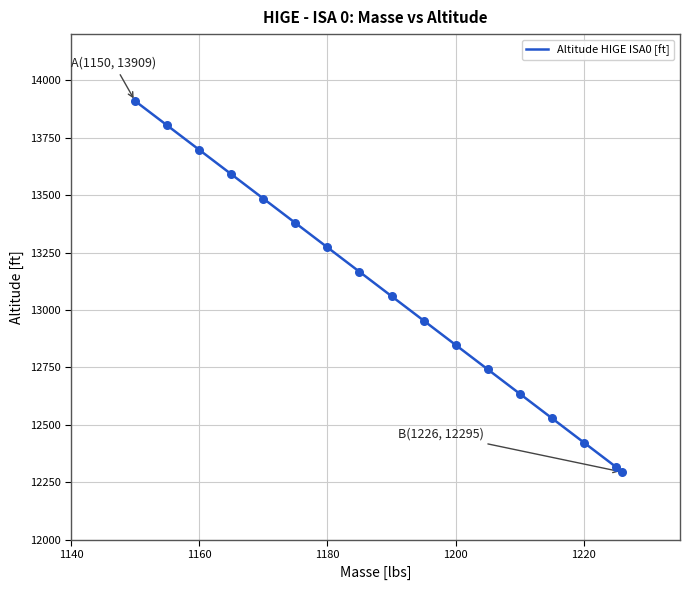

What is the minimum value shown in the chart?

12295.0